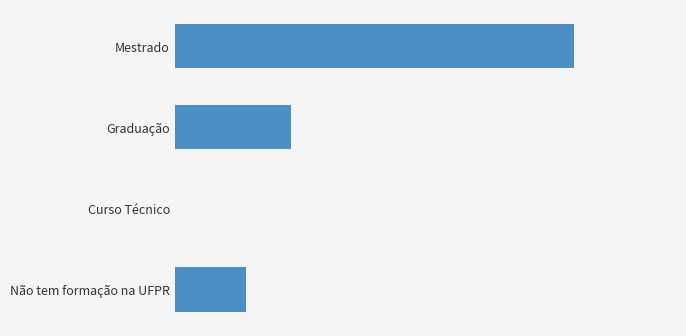

How many values are above zero?

3